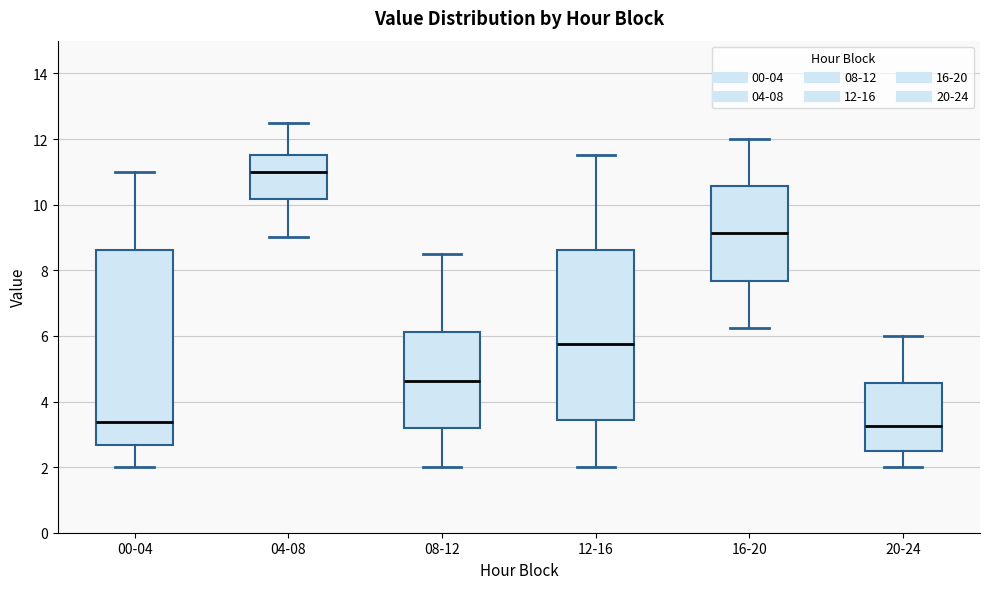

Which box has the highest median line?

04-08